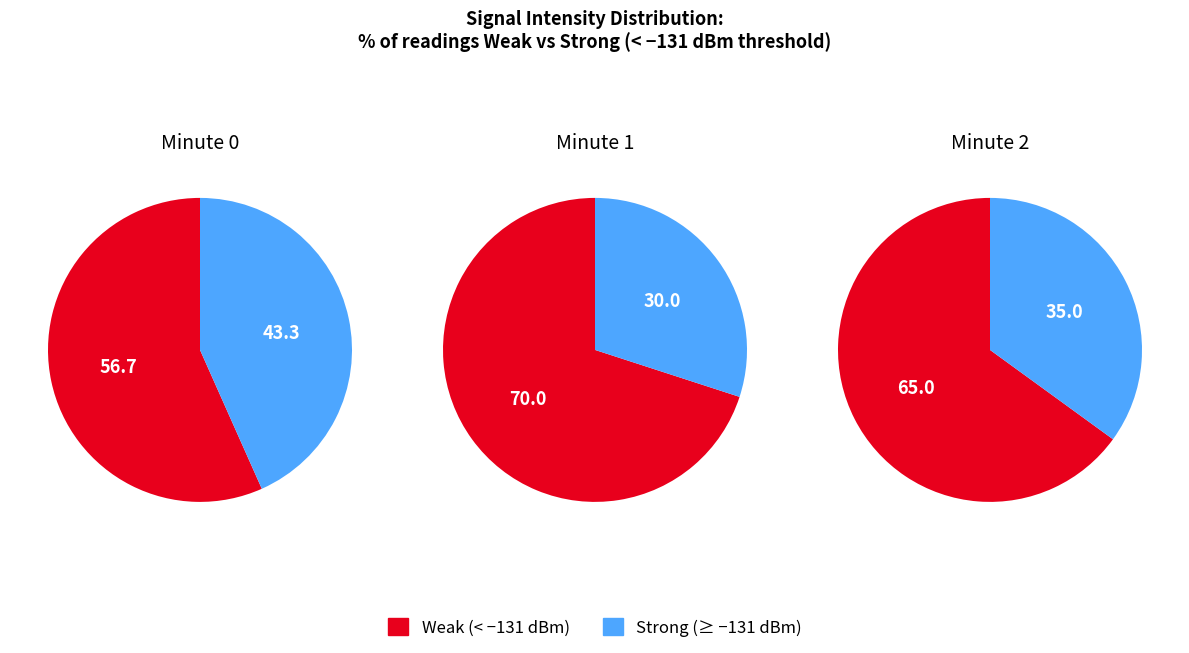

Rank the categories by Minute 2 value from highest to lowest.

0, 1